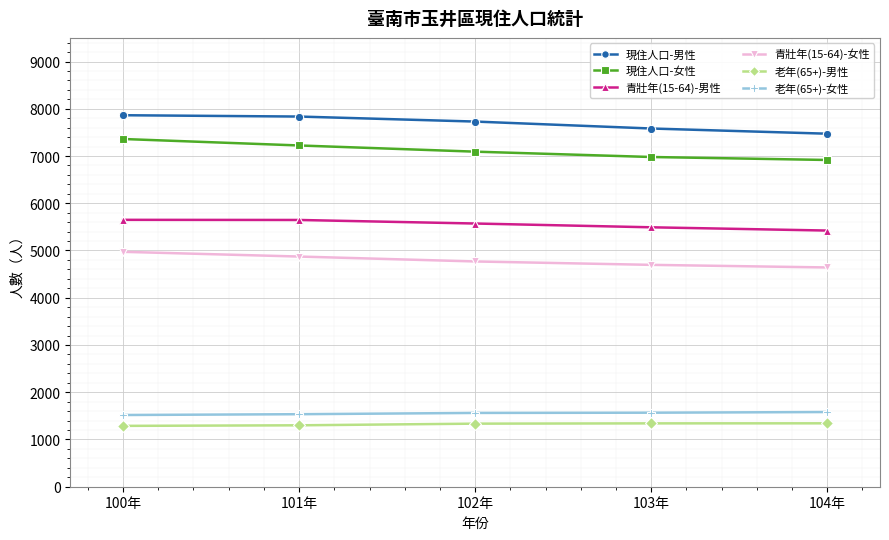

Read the 現住人口-男性 value at 101年, to the nearest 5.

7835